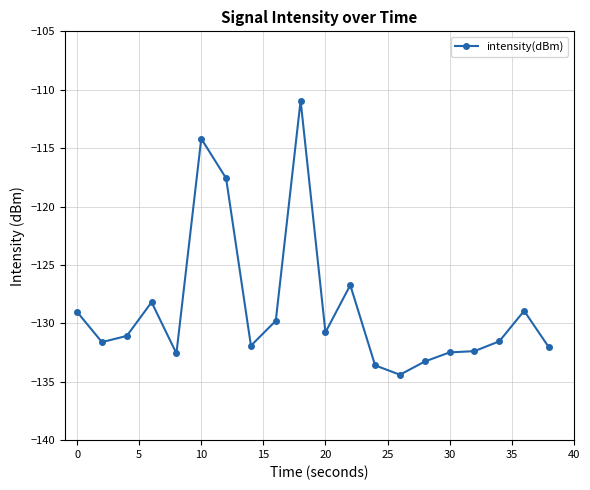

What is the sum of all values?

-2573.0